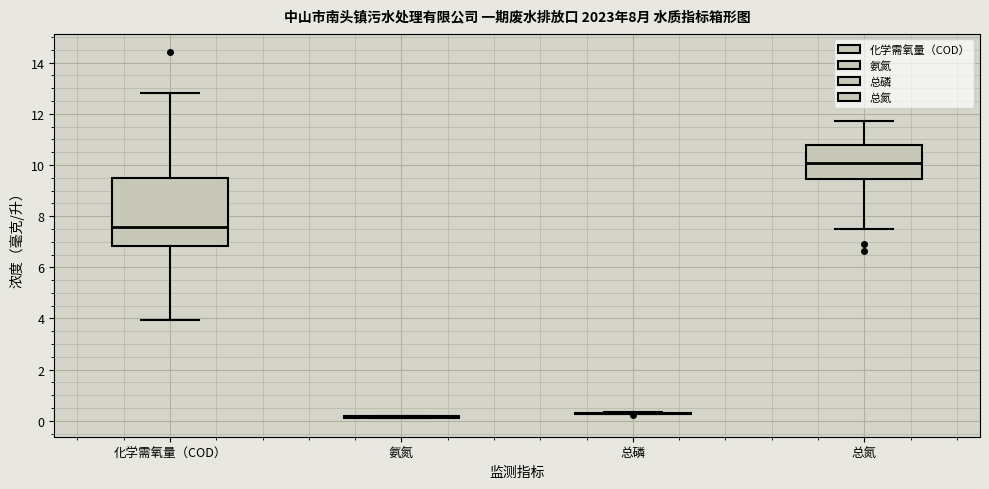

Reading left to right, transcribe this box plot: for each box, give where its median line is, the range the box spans, and where its two whiskers end, as read against the y-axis. The values are not printed on the chart, so give them approximately, as read against the axis.

化学需氧量（COD）: median 7.6, box 6.8 to 9.6, whiskers 4.0 to 12.8
氨氮: box collapsed to a line at 0.2, whiskers 0.0 to 0.2
总磷: box collapsed to a line at 0.2, whiskers 0.2 to 0.4
总氮: median 10.0, box 9.4 to 10.8, whiskers 7.4 to 11.8